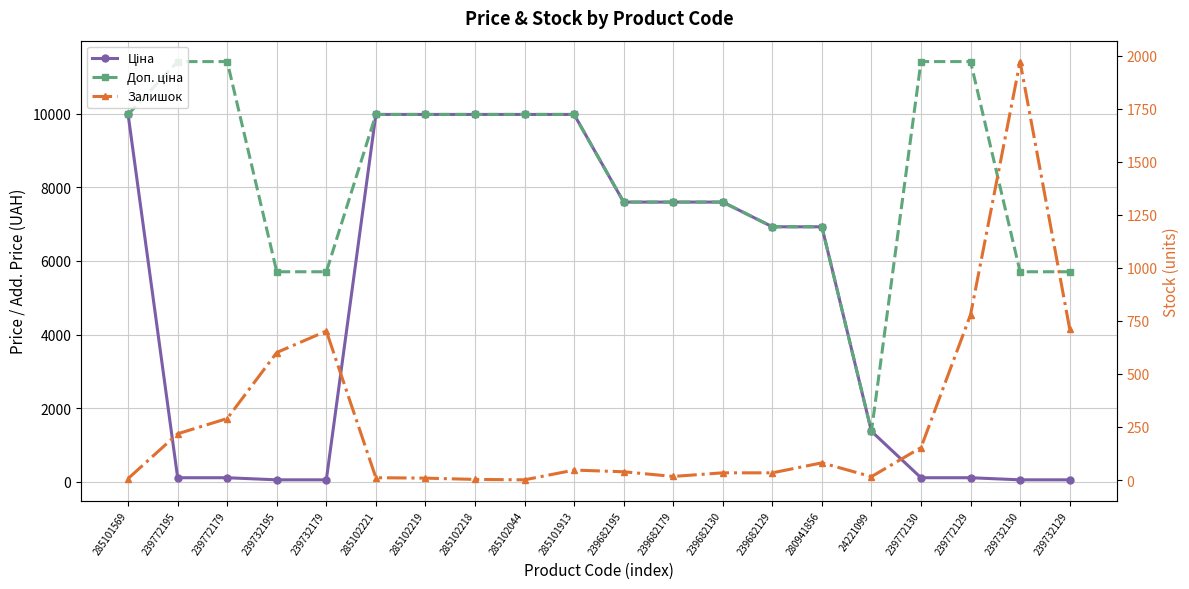

How many data points in Доп. ціна are less than 9974?

10